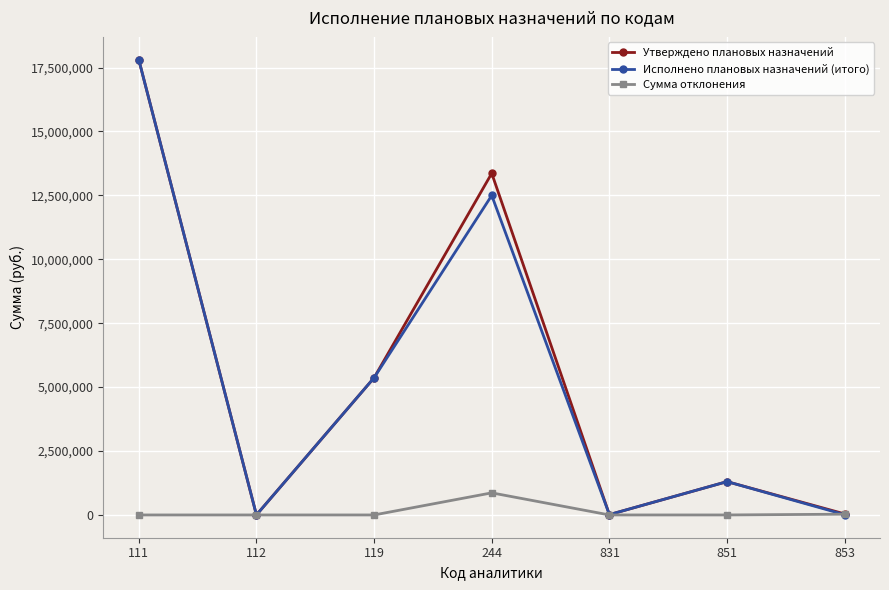

At which category is the sum across all series the highest?

111